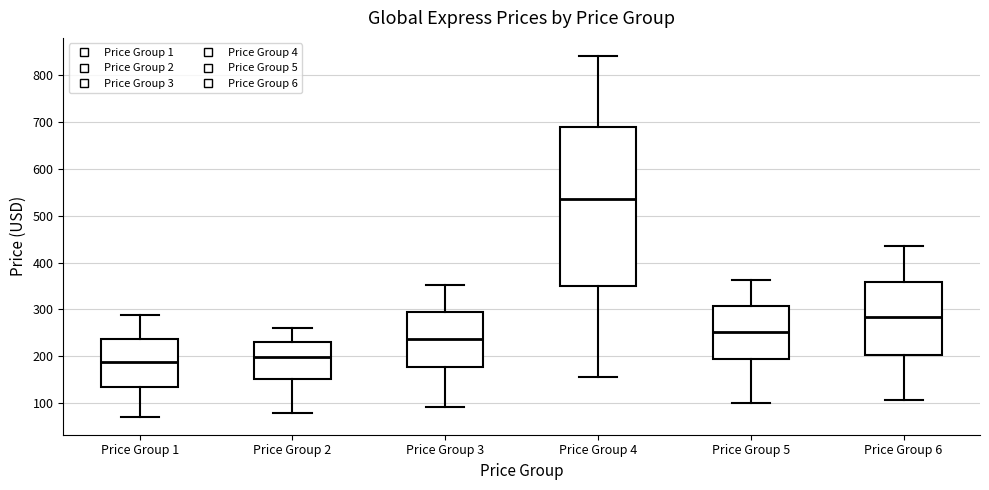

Comparing the boxes themselves (not the whiskers), which one is the tallest?

Price Group 4